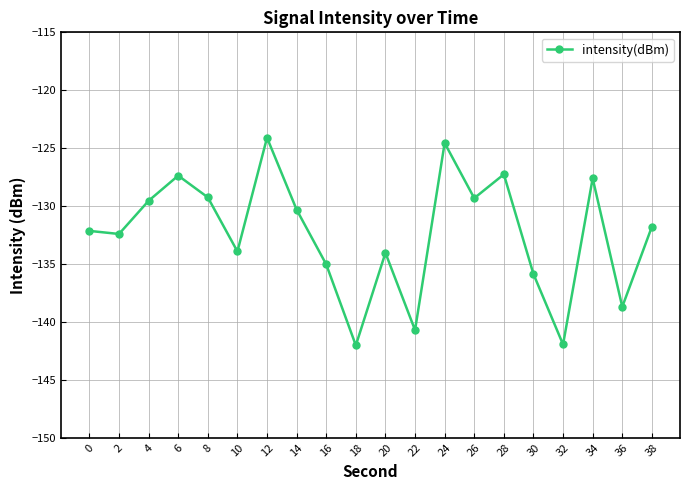

How many values are below -131?

11